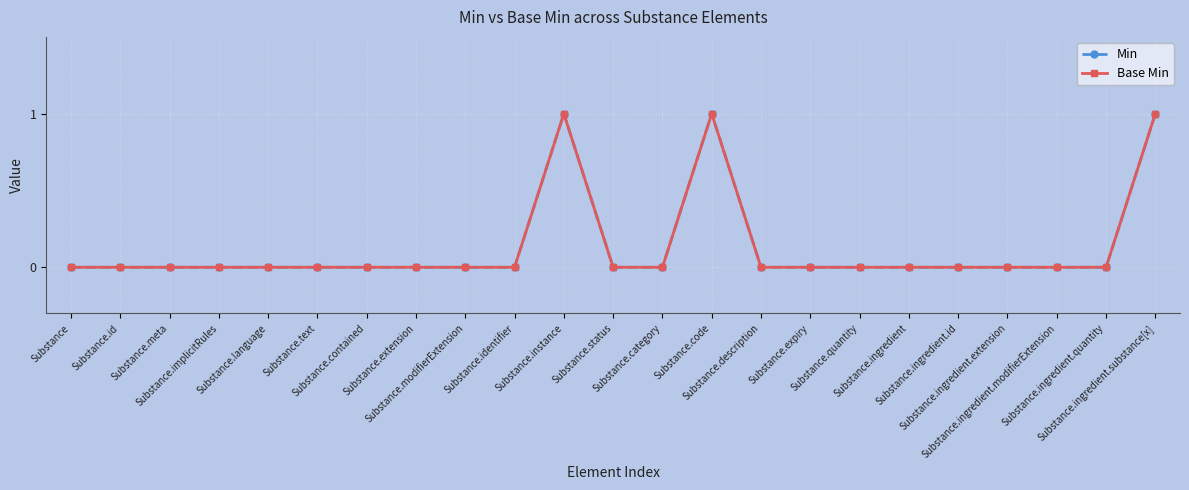

Which series has the largest total across all categories?

Min